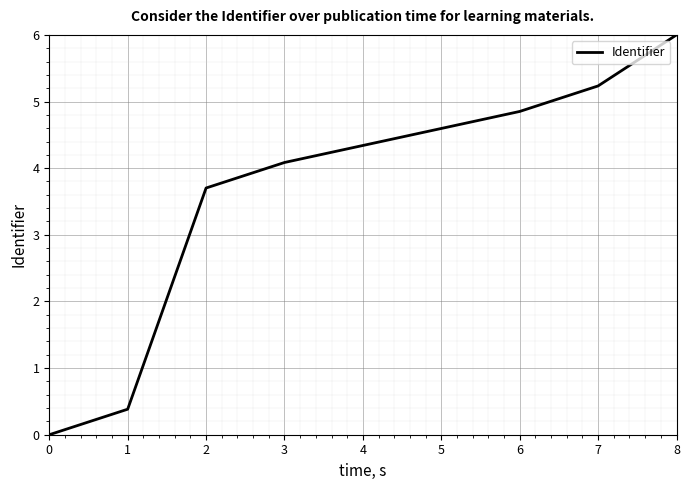

What is the greatest value displayed?

6.0